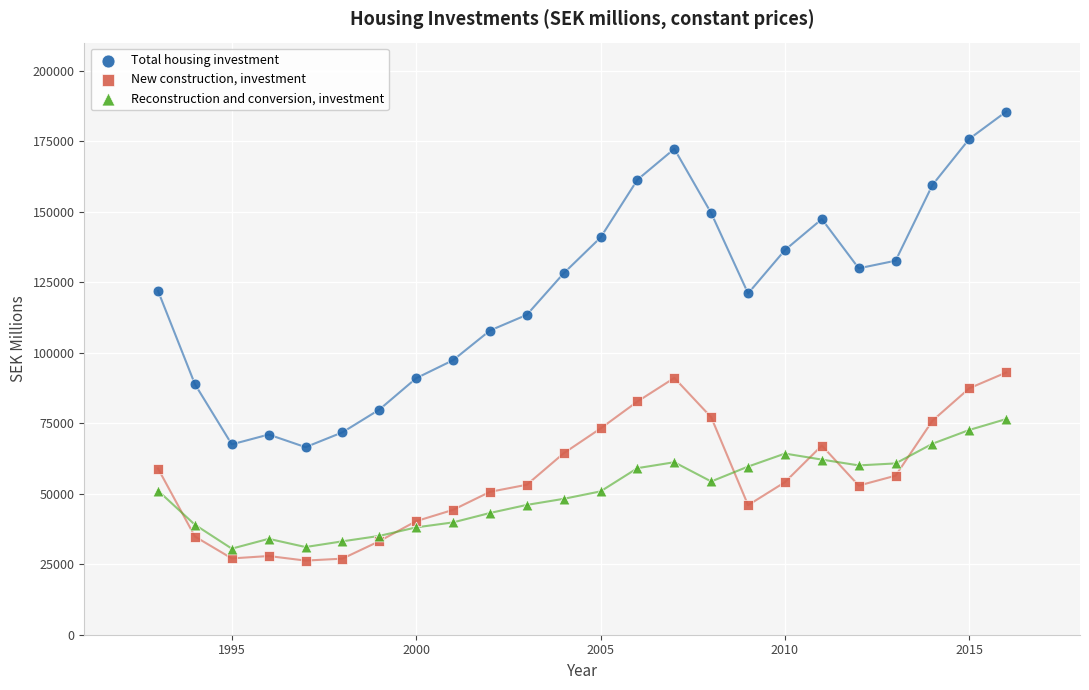

Which series contains the highest Y value?

Total housing investment